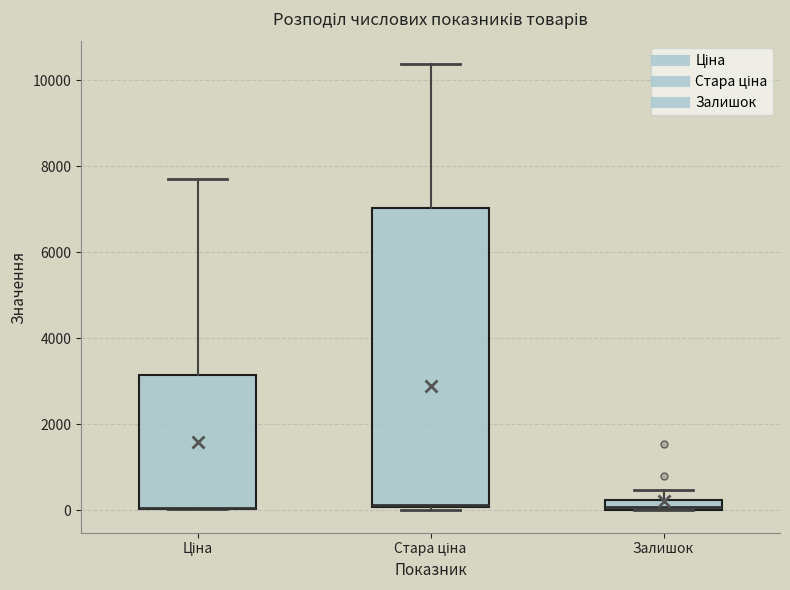

Where is the lower edge of the box for Ціна on the y-axis? The values are not printed on the chart, so give them approximately, as read against the axis.

0